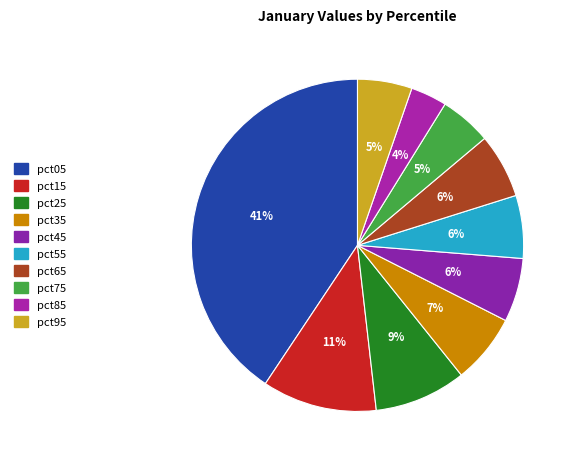

To the nearest percent, what is the average slice percentage?

10%